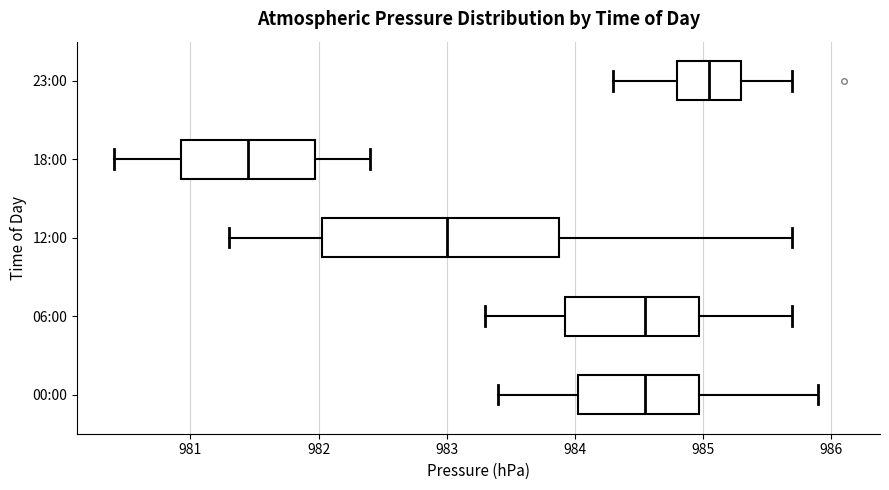

Which box's median line is the furthest to the right?

23:00